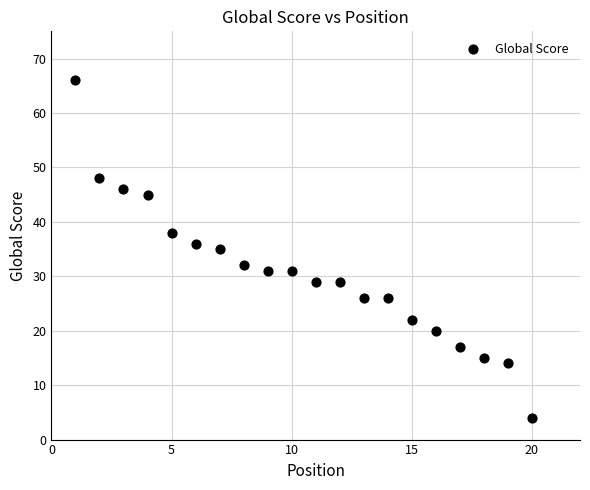

What is the range of X values (max minus min)?

19